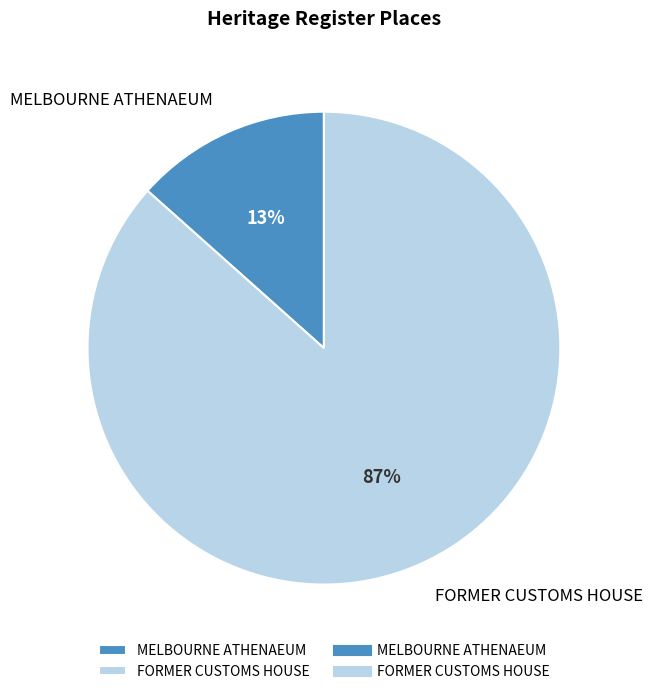

What percentage is the FORMER CUSTOMS HOUSE slice, to the nearest percent?

87%